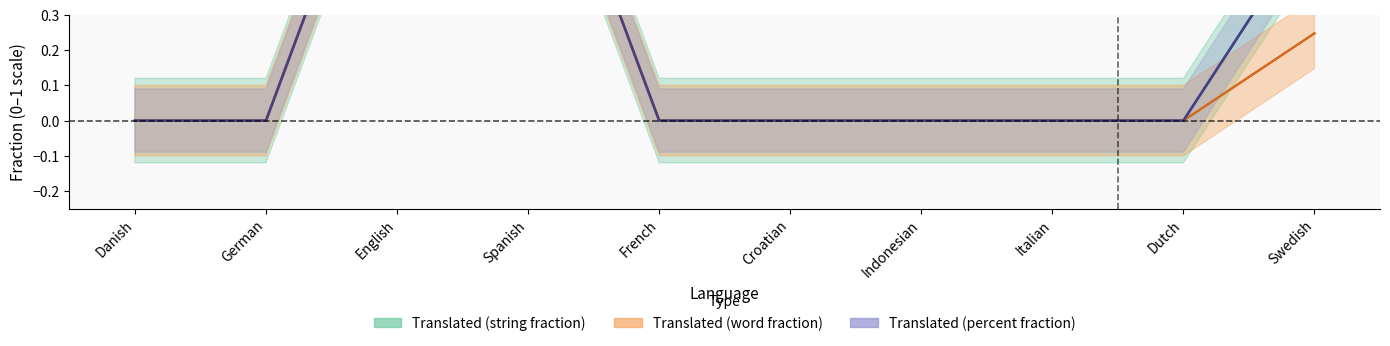

What is the difference between the maximum and second lowest values in the translated_percent series?

1.0